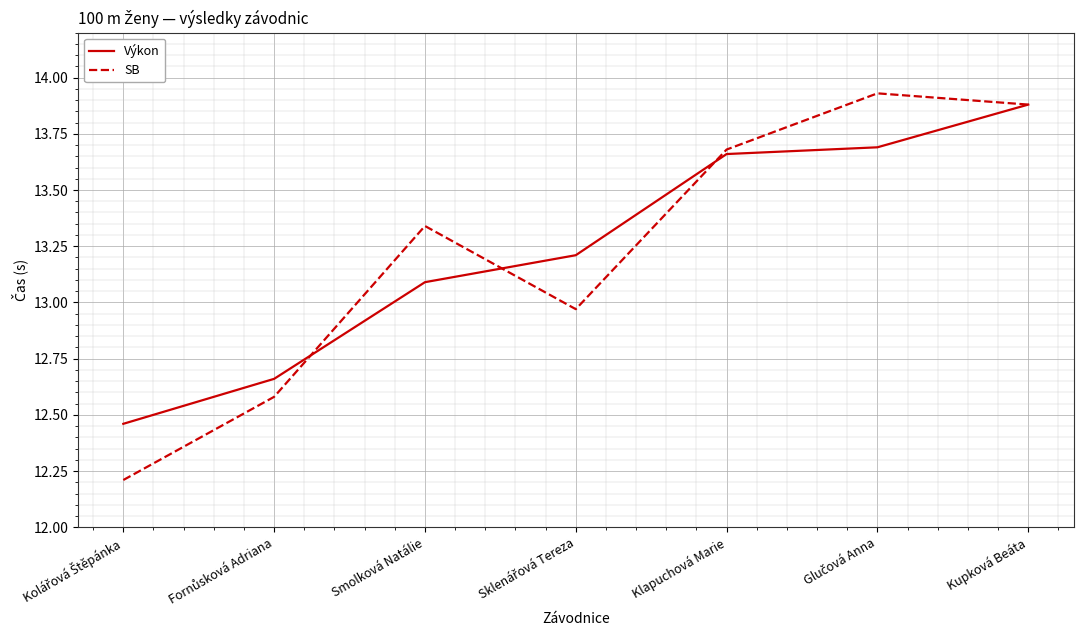

At which label is Výkon closest to 13?

Smolková Natálie